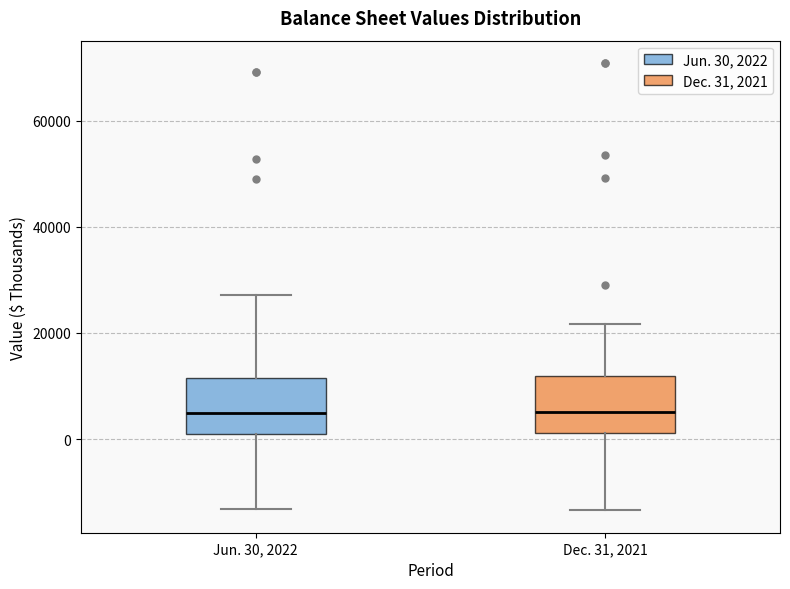

Reading left to right, read every box against the y-axis: the position of its median line, the range the box covers, and the ends of its whiskers. The values are not printed on the chart, so give them approximately, as read against the axis.

Jun. 30, 2022: median 4000, box 2000 to 12000, whiskers -14000 to 28000
Dec. 31, 2021: median 6000, box 2000 to 12000, whiskers -14000 to 22000